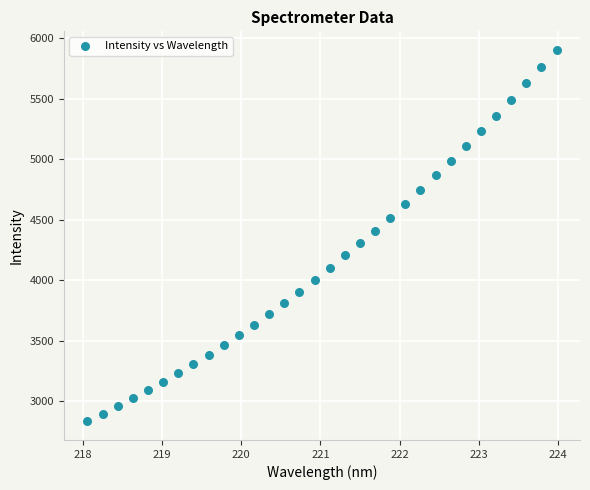

What is the range of X values (max minus min)?

5.9